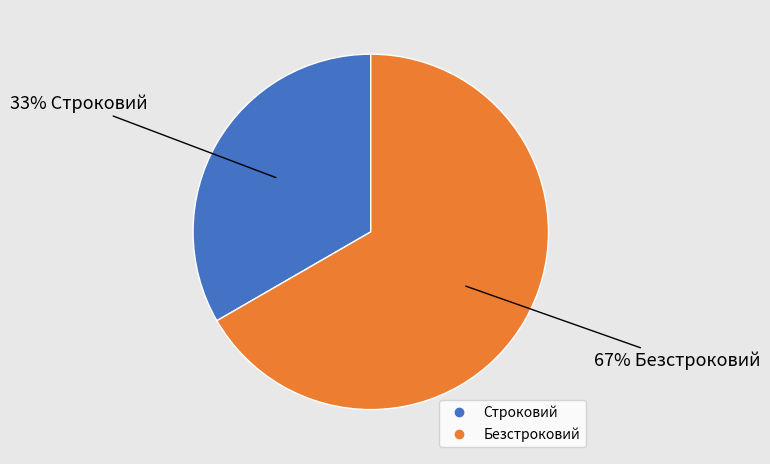

How many segments does this pie chart have?

2